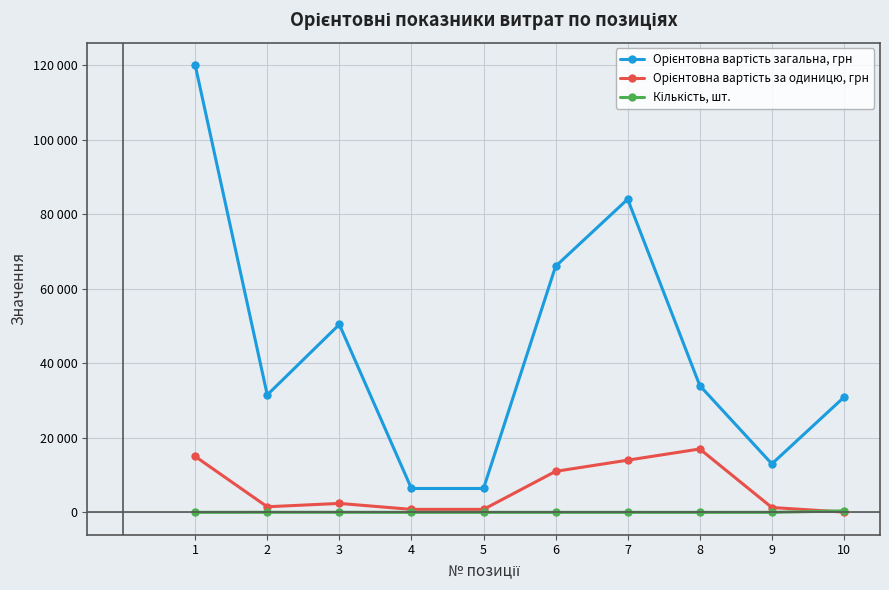

True or false: Орієнтовна вартість за одиницю, грн and Орієнтовна вартість загальна, грн cross at least once.

False